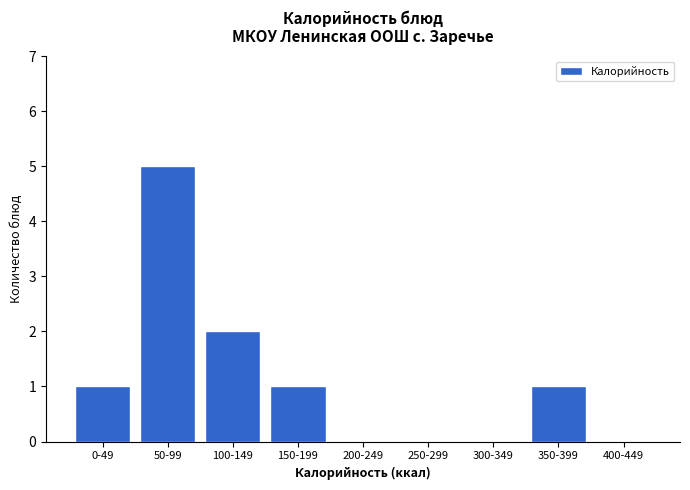

Reading left to right, extract all data points from this chart.

0-49=1	50-99=5	100-149=2	150-199=1	200-249=0	250-299=0	300-349=0	350-399=1	400-449=0